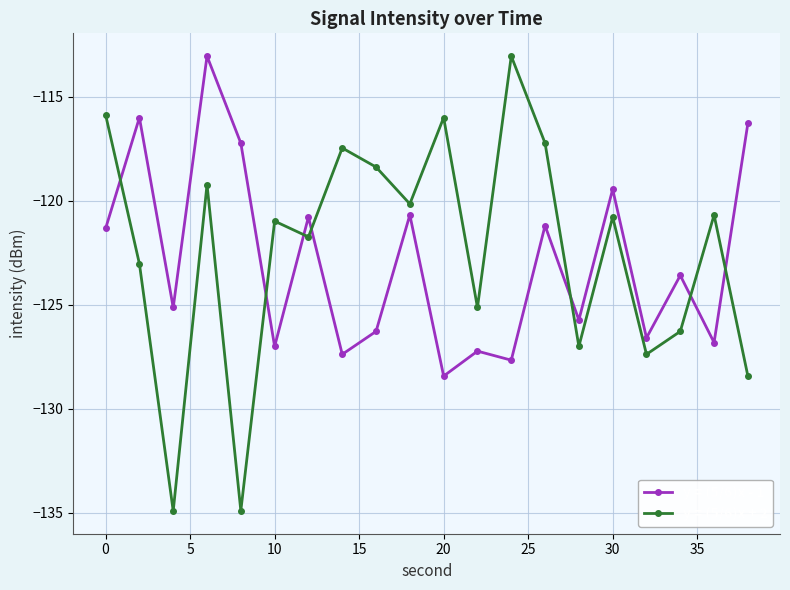

Does the chart display data point markers on the line(s)?

Yes